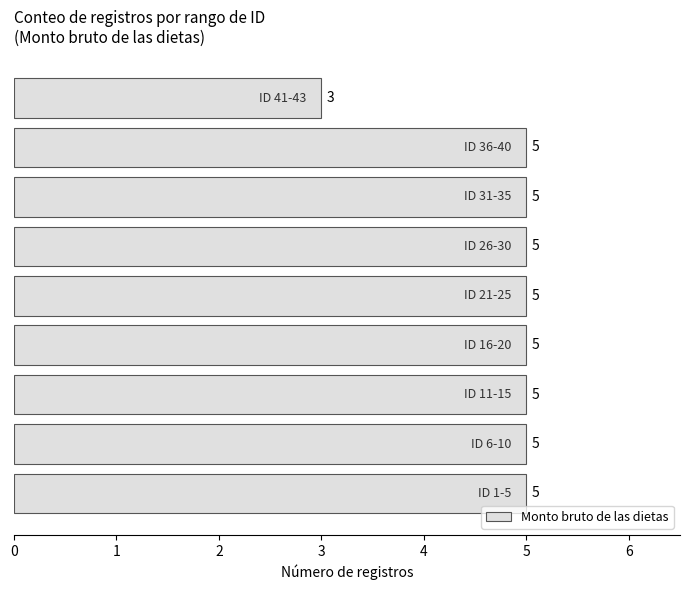

What is the greatest value displayed?

5